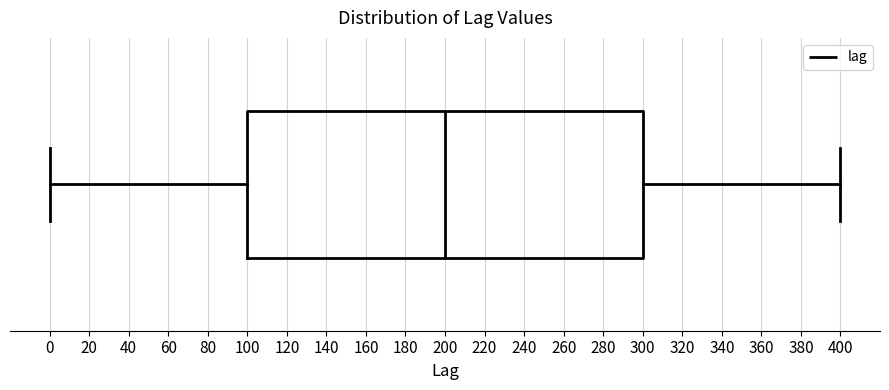

Where is the right edge of the box on the x-axis? The values are not printed on the chart, so give them approximately, as read against the axis.

300